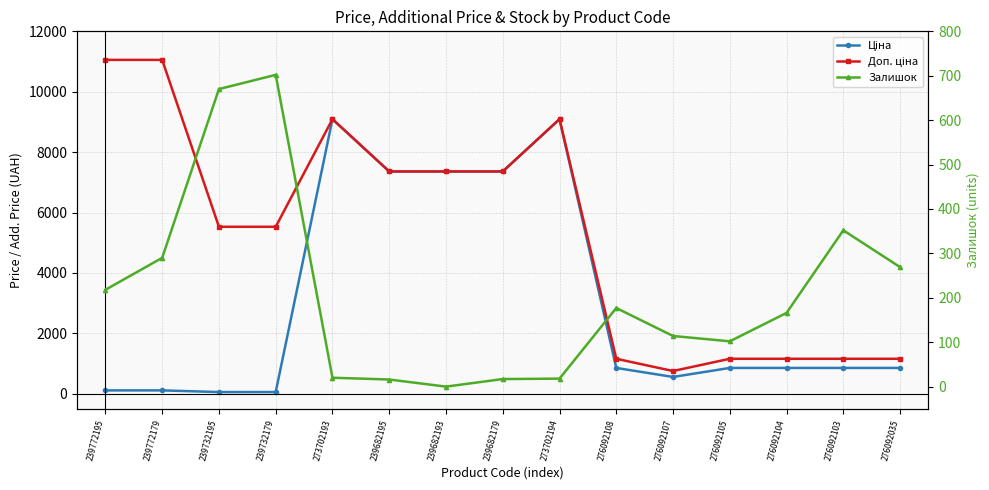

Which series has the largest total across all categories?

Доп. ціна